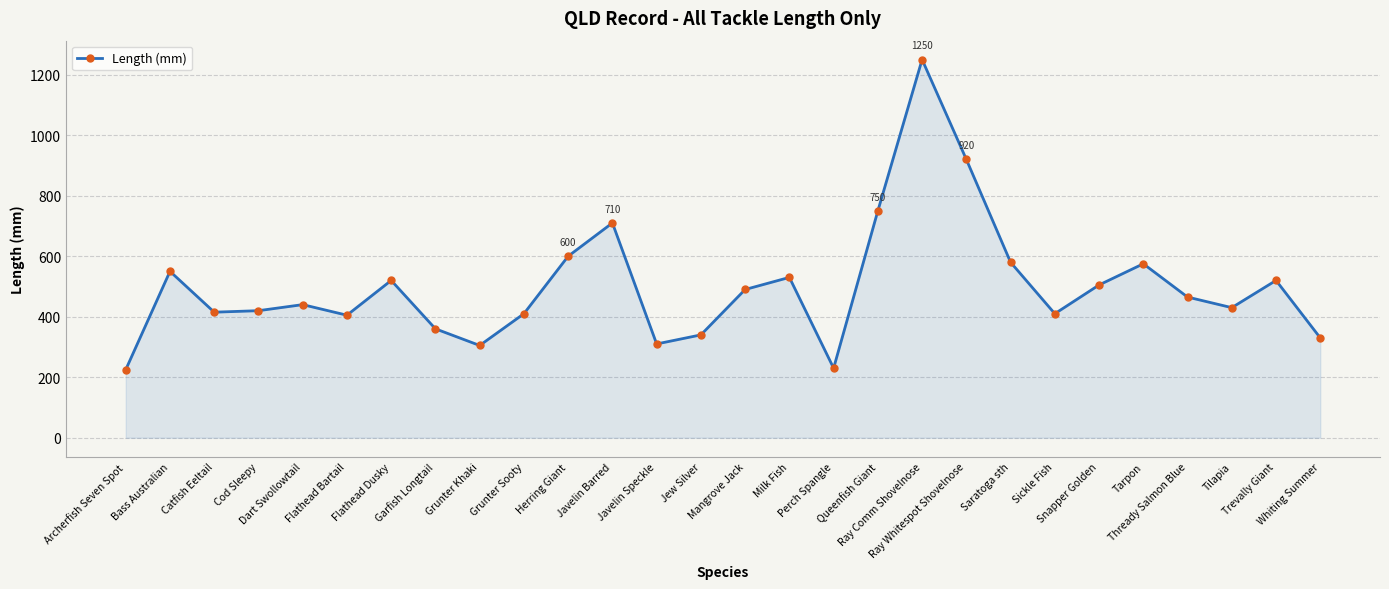

Where is the first local maximum?

Bass Australian